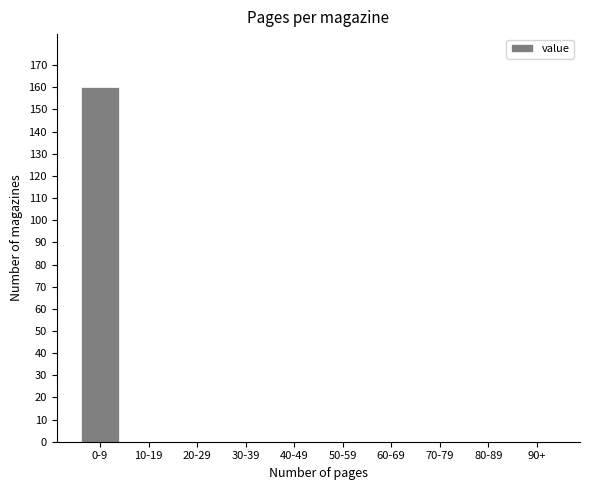

Reading left to right, transcribe all the data shown in this chart.

0-9=160	10-19=0	20-29=0	30-39=0	40-49=0	50-59=0	60-69=0	70-79=0	80-89=0	90+=0